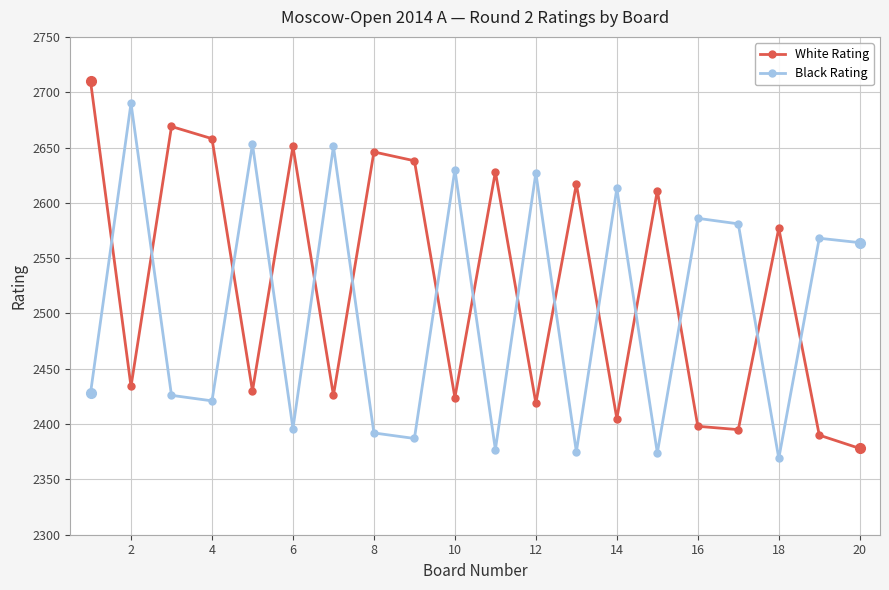

What is the difference between the maximum and minimum values in the Black Rating series?

321